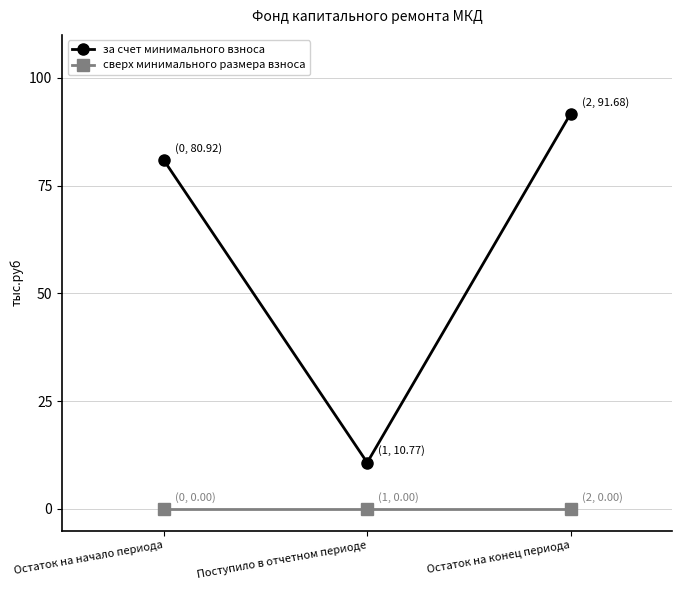

What are all the series names shown in the legend?

за счет минимального взноса, сверх минимального размера взноса